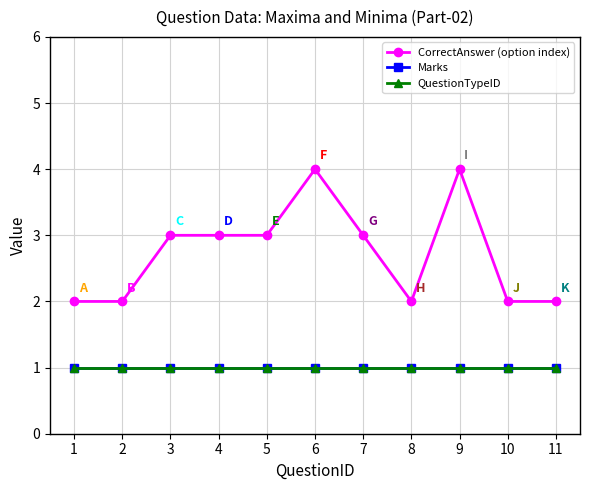

At which label does QuestionTypeID reach its minimum?

1